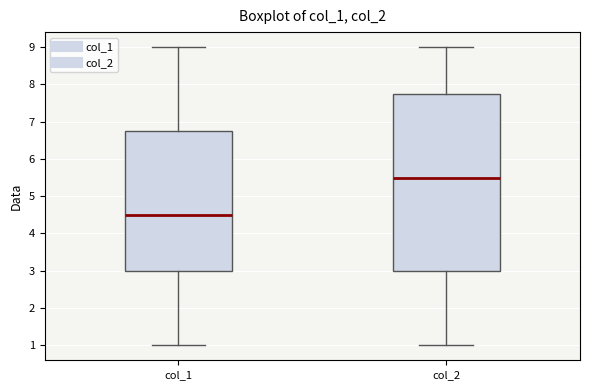

Reading left to right, read every box against the y-axis: the position of its median line, the range the box covers, and the ends of its whiskers. The values are not printed on the chart, so give them approximately, as read against the axis.

col_1: median 4.5, box 3.0 to 6.8, whiskers 1.0 to 9.0
col_2: median 5.5, box 3.0 to 7.8, whiskers 1.0 to 9.0